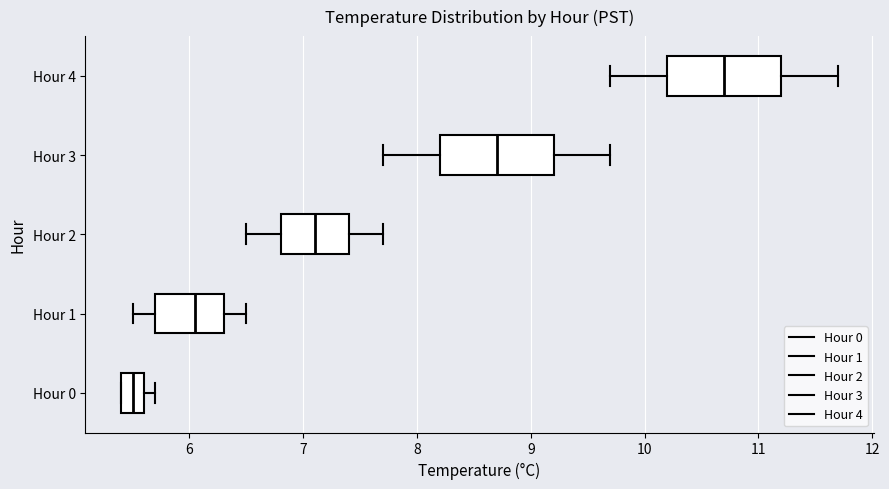

Which box has the furthest to the left median line?

Hour 0